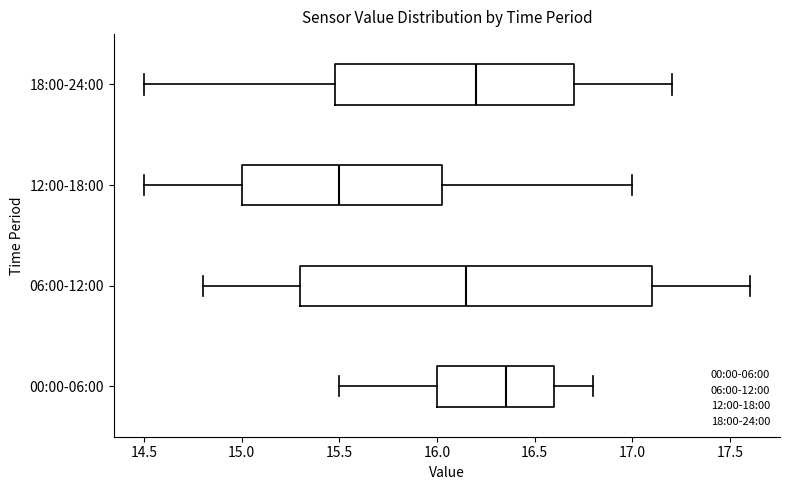

Which box is the widest, from its left edge to its right edge?

06:00-12:00